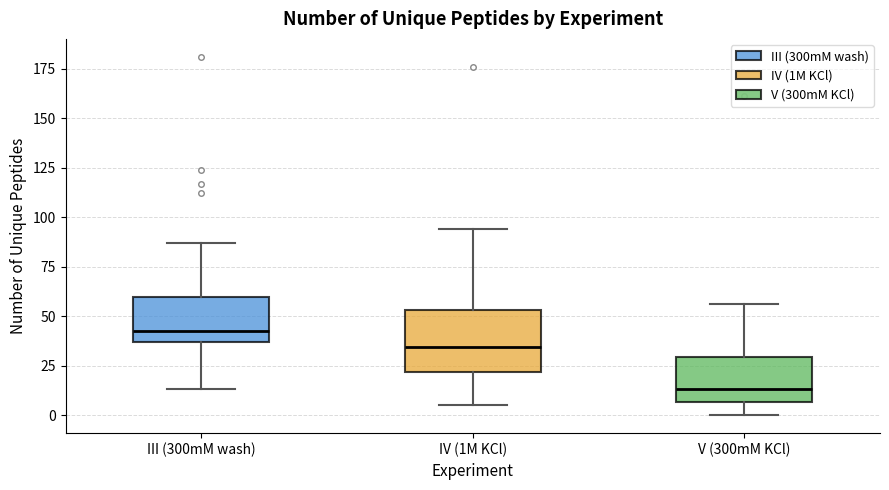

Where does the lower whisker of the box for V (300mM KCl) end on the y-axis? The values are not printed on the chart, so give them approximately, as read against the axis.

0